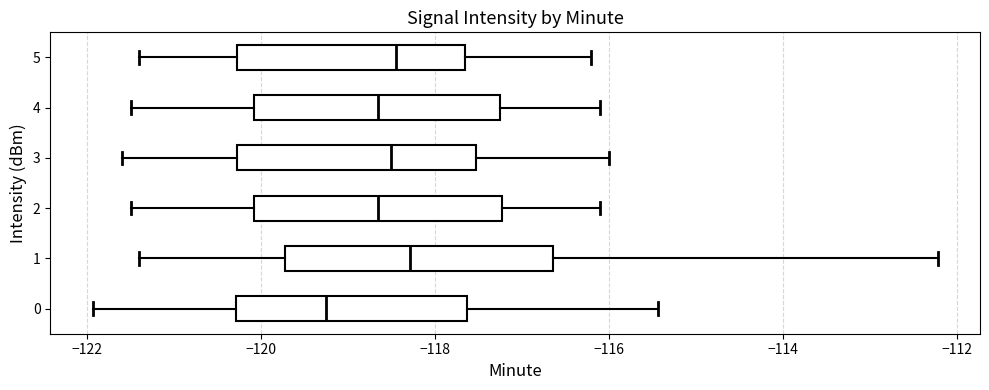

Where is the left edge of the box at y = 0 on the x-axis? The values are not printed on the chart, so give them approximately, as read against the axis.

-120.2